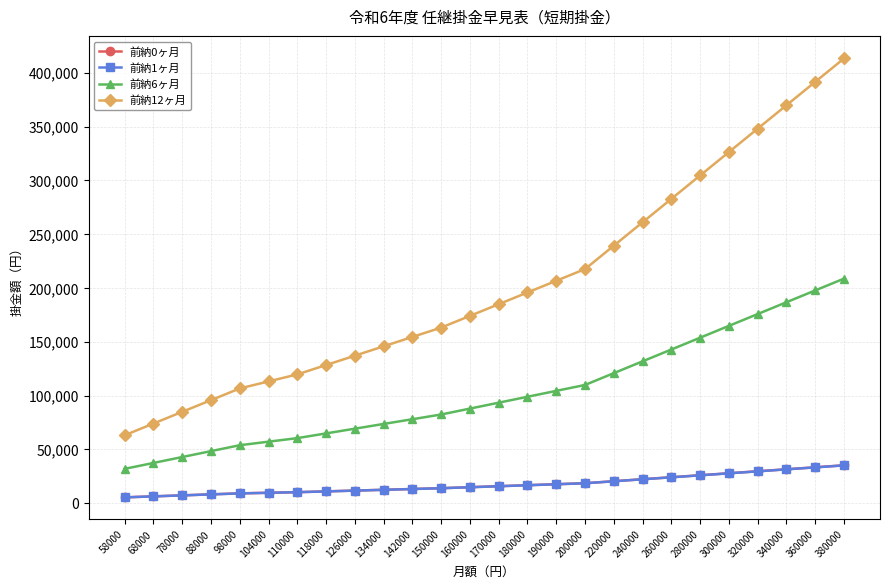

What is the value of the 前納6ヶ月 point at the 16th from the left?

104365